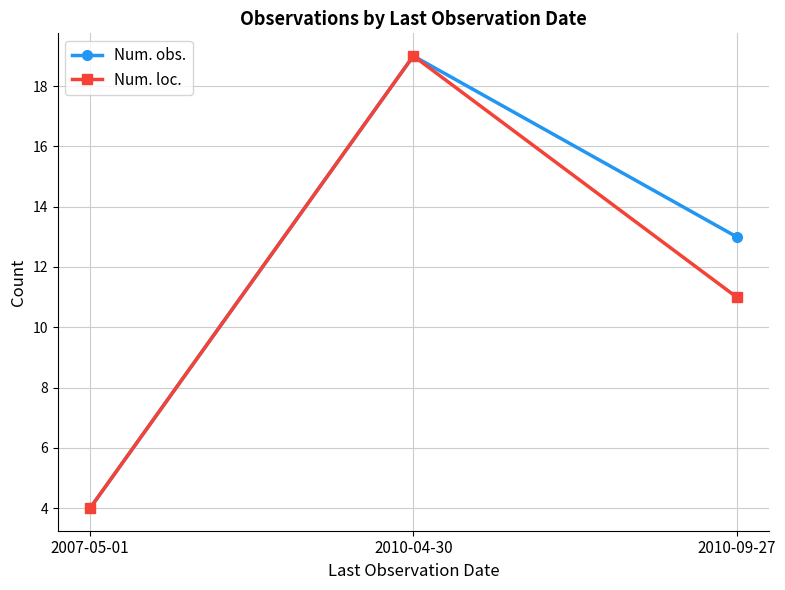

How many lines are shown in the chart?

2